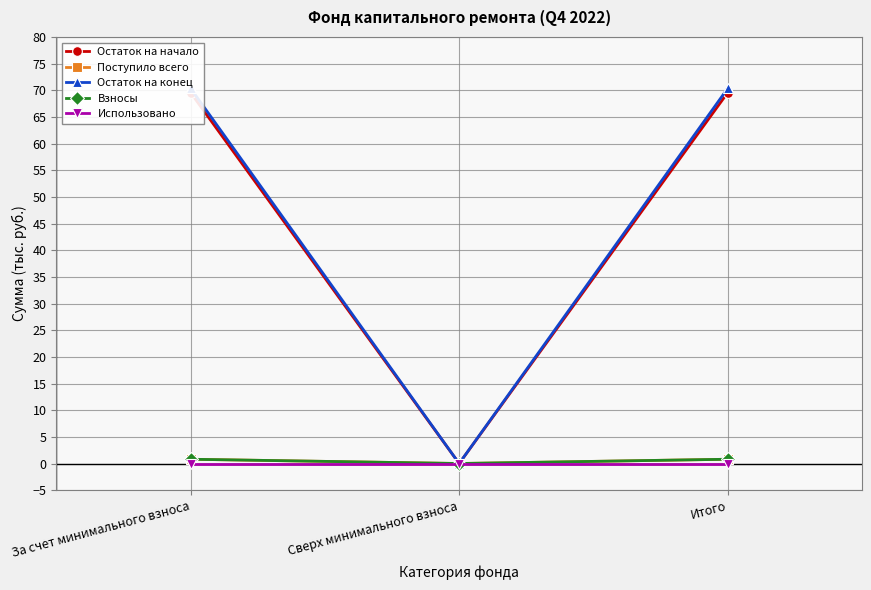

What is the difference between the maximum and minimum values in the Поступило всего series?

0.8